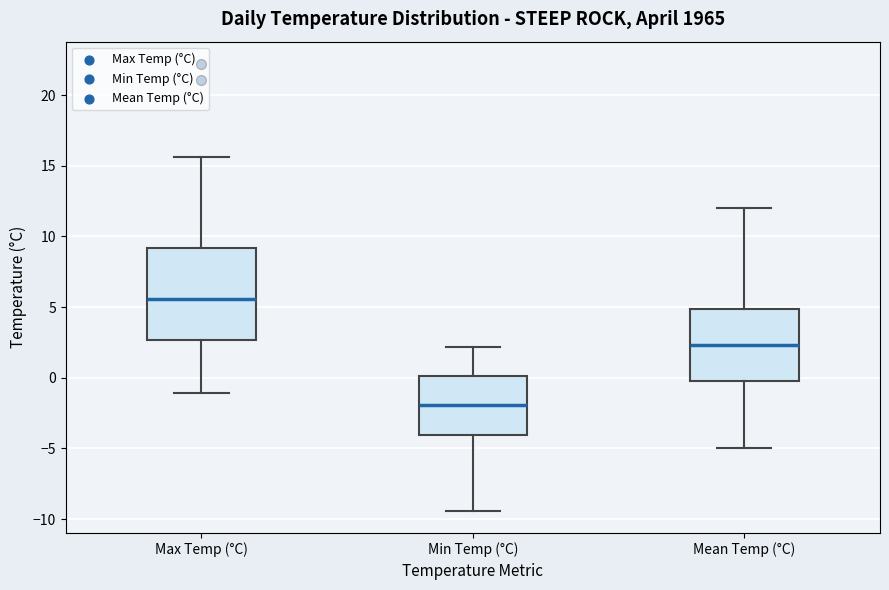

Reading left to right, transcribe this box plot: for each box, give where its median line is, the range the box spans, and where its two whiskers end, as read against the y-axis. The values are not printed on the chart, so give them approximately, as read against the axis.

Max Temp (°C): median 5.5, box 2.5 to 9.0, whiskers -1.0 to 15.5
Min Temp (°C): median -2.0, box -4.0 to 0.0, whiskers -9.5 to 2.0
Mean Temp (°C): median 2.5, box 0.0 to 5.0, whiskers -5.0 to 12.0